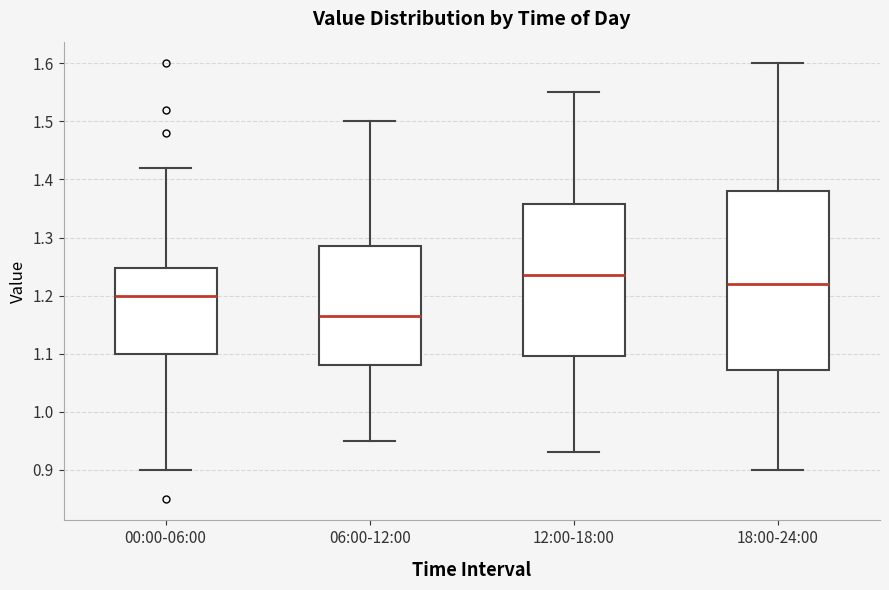

Where does the median line of the box for 18:00-24:00 sit on the y-axis? The values are not printed on the chart, so give them approximately, as read against the axis.

1.22